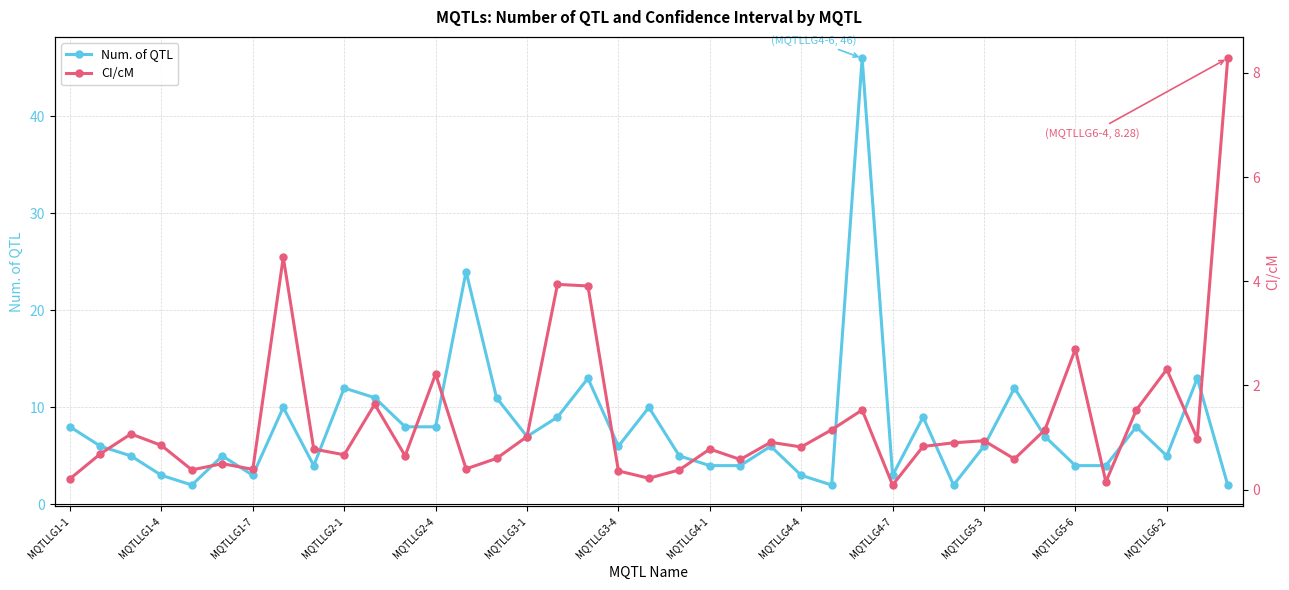

After their last crossing, which series has the higher values: Num. of QTL or CI/cM?

CI/cM